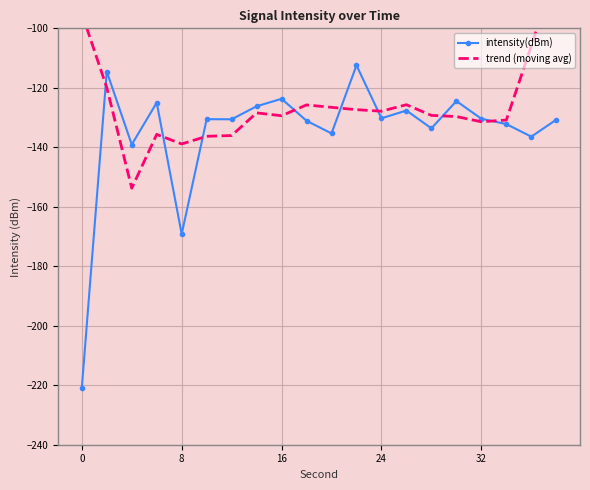

The value of intensity(dBm) at 0 is -147.0. True or false?

False